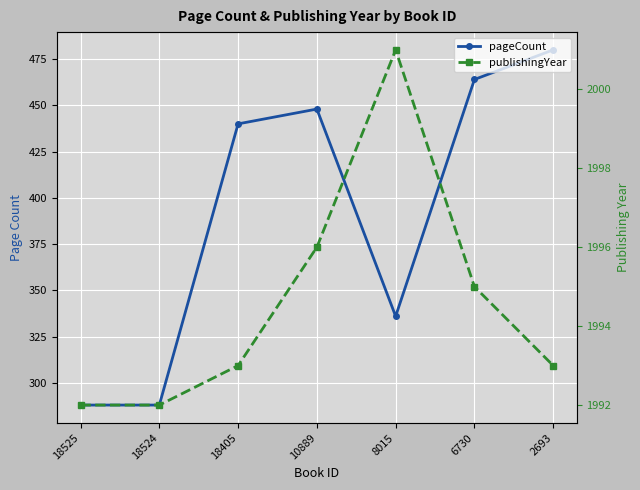

At which label does publishingYear reach its minimum?

18525